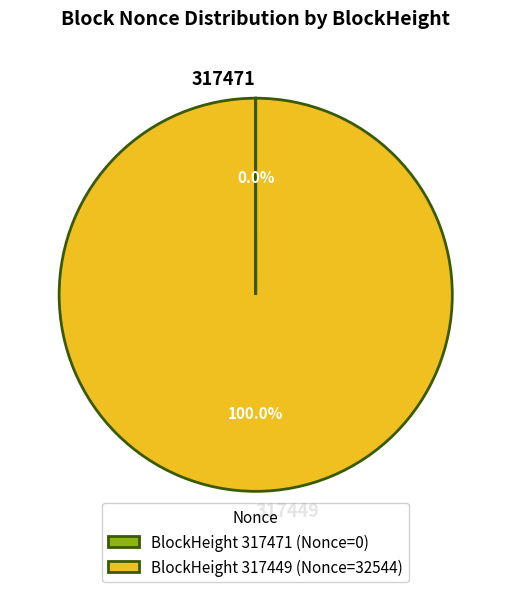

Which category accounts for the majority?

317449